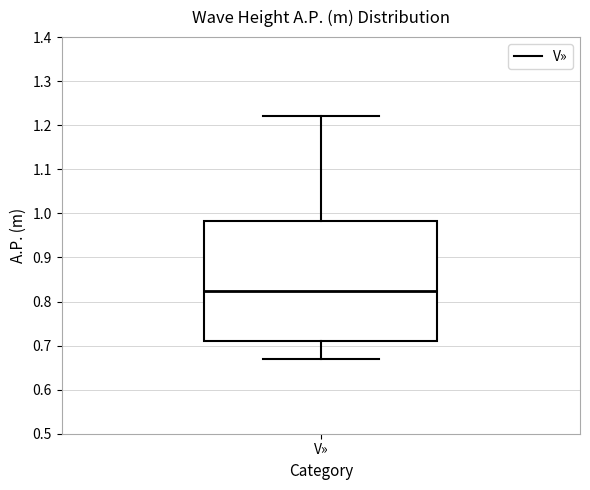

Where is the upper edge of the box for V» on the y-axis? The values are not printed on the chart, so give them approximately, as read against the axis.

0.98